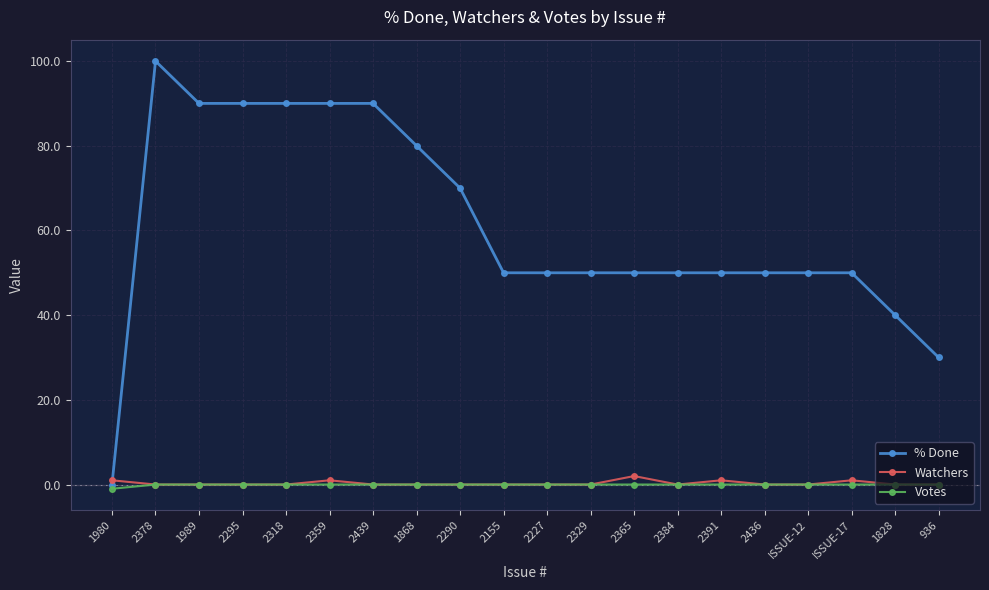

Does the chart display data point markers on the line(s)?

Yes